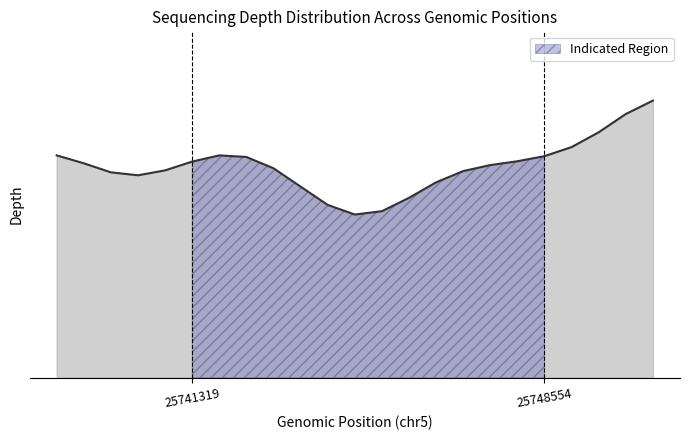

How many lines are shown in the chart?

1